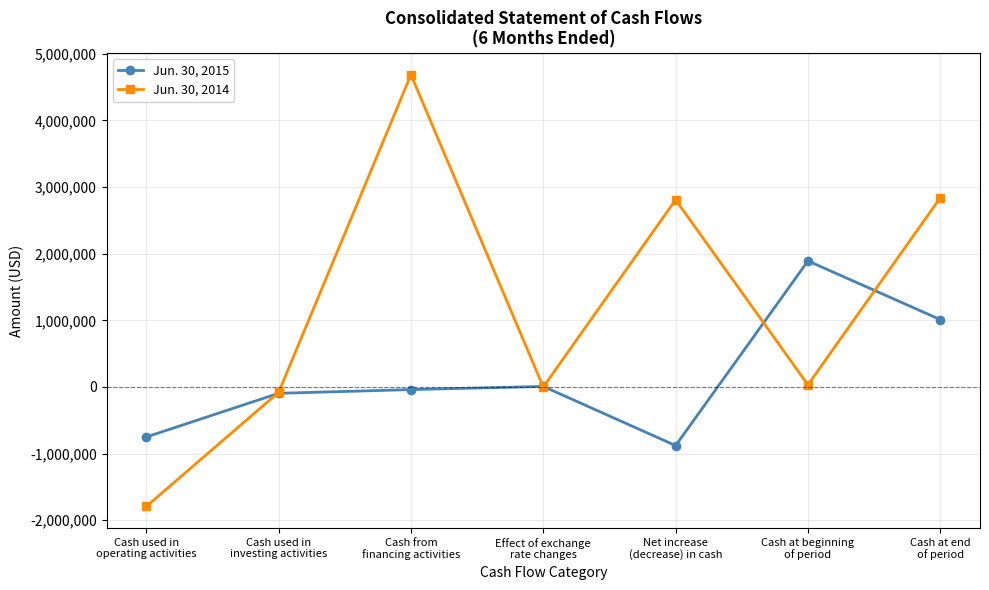

True or false: Jun. 30, 2014 has more than 0 interior local peaks.

True